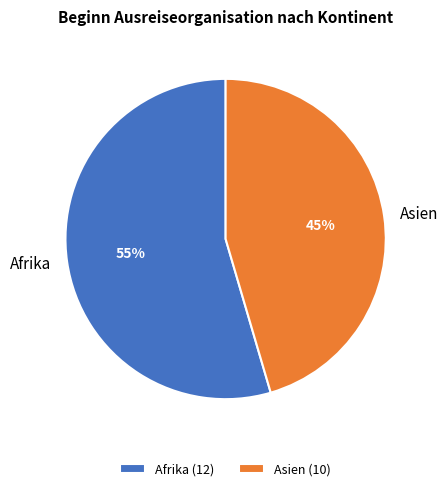

What is the majority slice?

Afrika